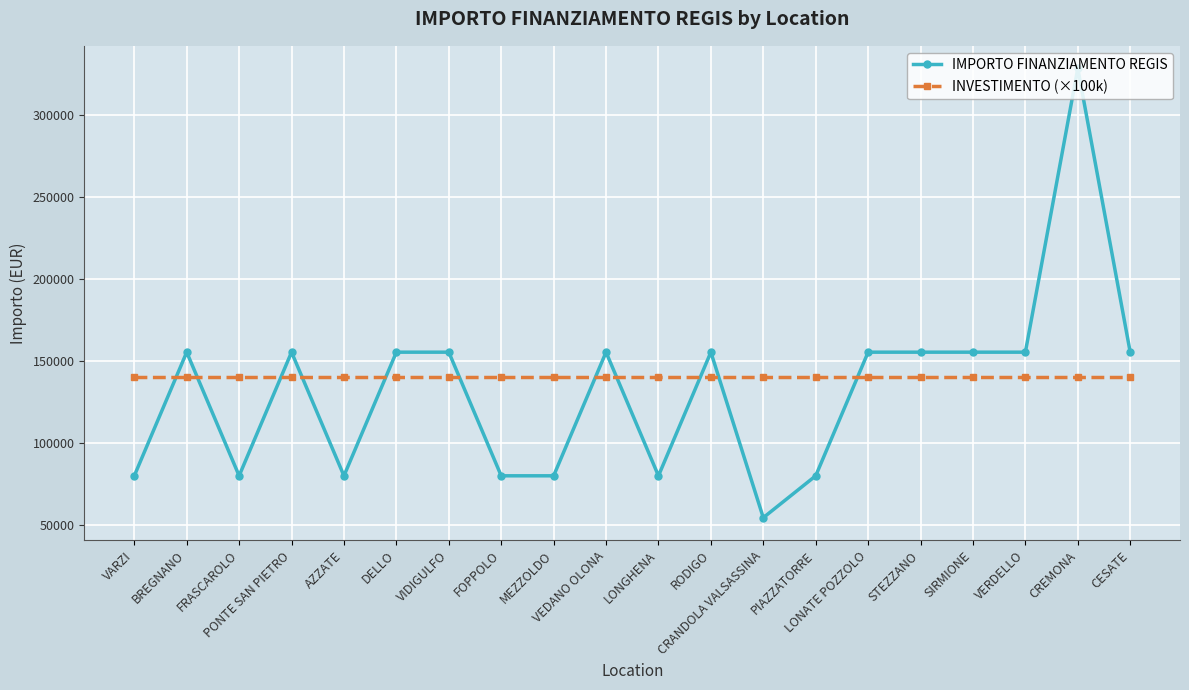

What are all the series names shown in the legend?

IMPORTO FINANZIAMENTO REGIS, INVESTIMENTO (×100k)